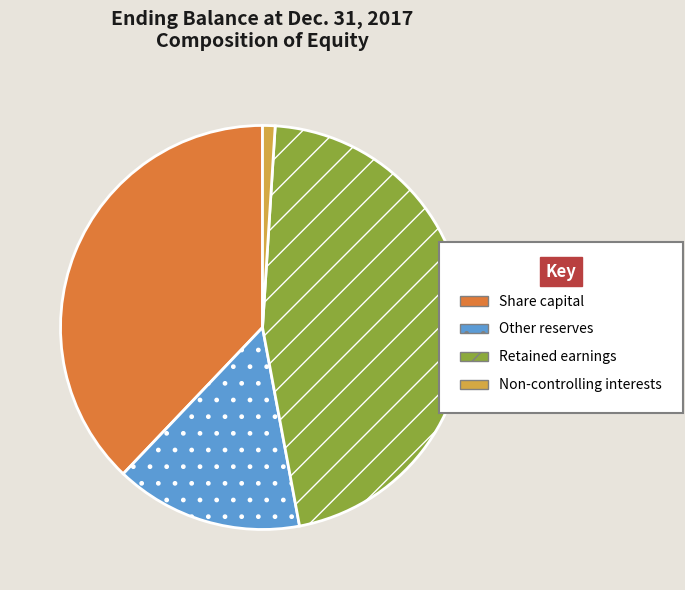

Is there a majority slice in this chart?

No